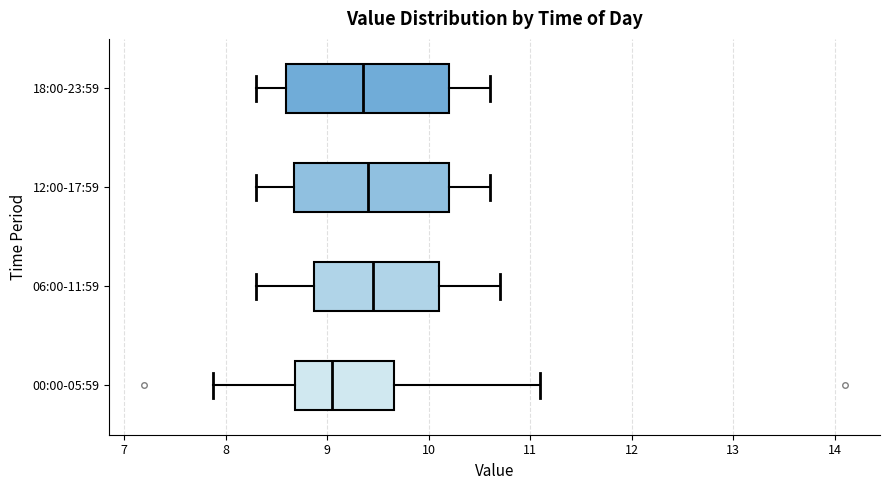

Reading bottom to top, transcribe this box plot: for each box, give where its median line is, the range the box spans, and where its two whiskers end, as read against the x-axis. The values are not printed on the chart, so give them approximately, as read against the axis.

00:00-05:59: median 9.0, box 8.7 to 9.7, whiskers 7.9 to 11.1
06:00-11:59: median 9.5, box 8.9 to 10.1, whiskers 8.3 to 10.7
12:00-17:59: median 9.4, box 8.7 to 10.2, whiskers 8.3 to 10.6
18:00-23:59: median 9.4, box 8.6 to 10.2, whiskers 8.3 to 10.6